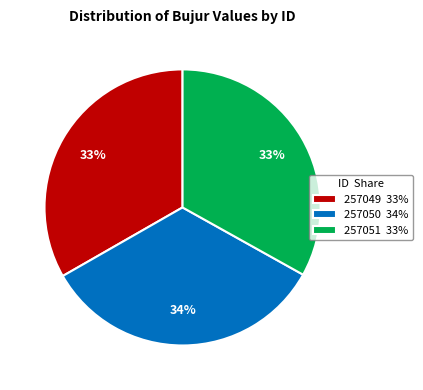

To the nearest percent, what portion does 257049 represent?

33%